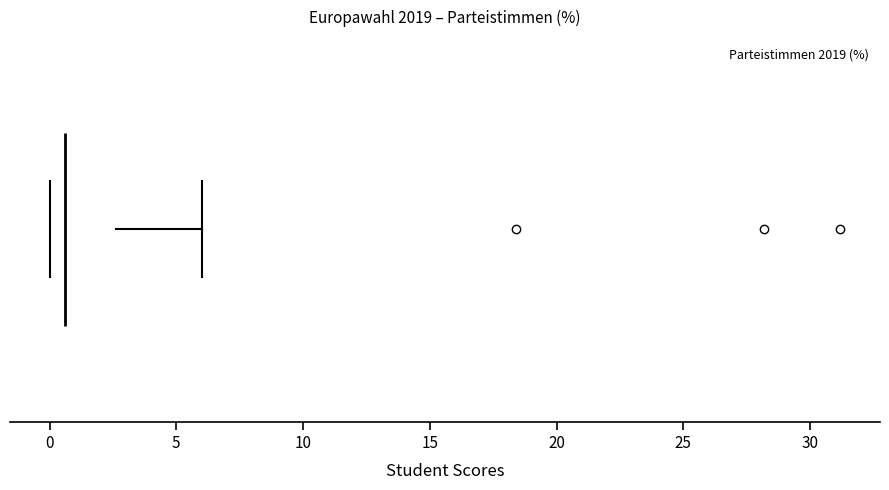

Read this box plot against the x-axis: the position of the median line, the range covered by the box, and the ends of both whiskers. The values are not printed on the chart, so give them approximately, as read against the axis.

median 0.5, box 0.0 to 2.5, whiskers 0.0 to 6.0